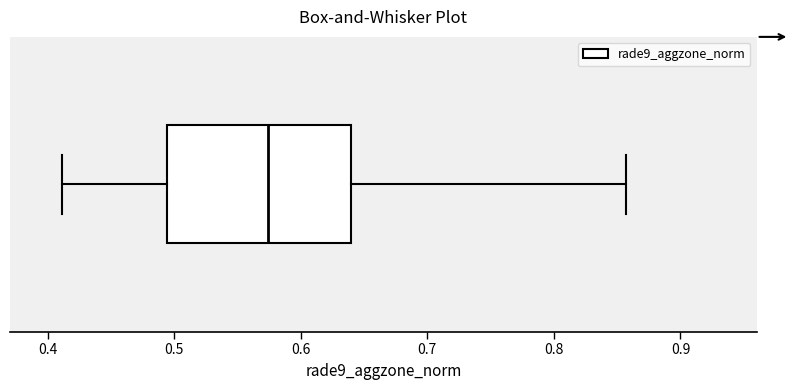

Where is the right edge of the box on the x-axis? The values are not printed on the chart, so give them approximately, as read against the axis.

0.64